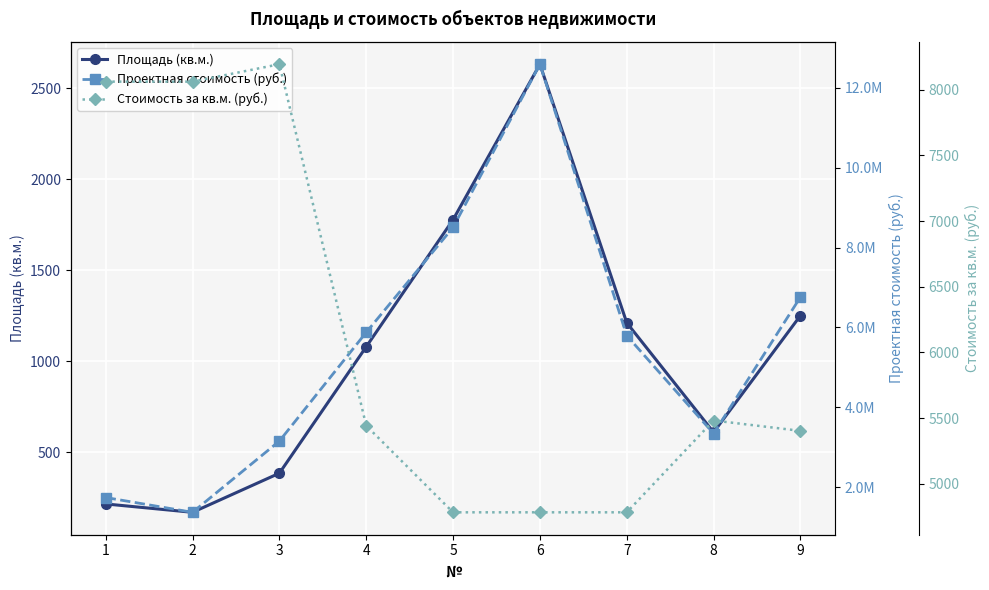

Which series has the largest range (max minus min)?

Проектная стоимость (руб.)